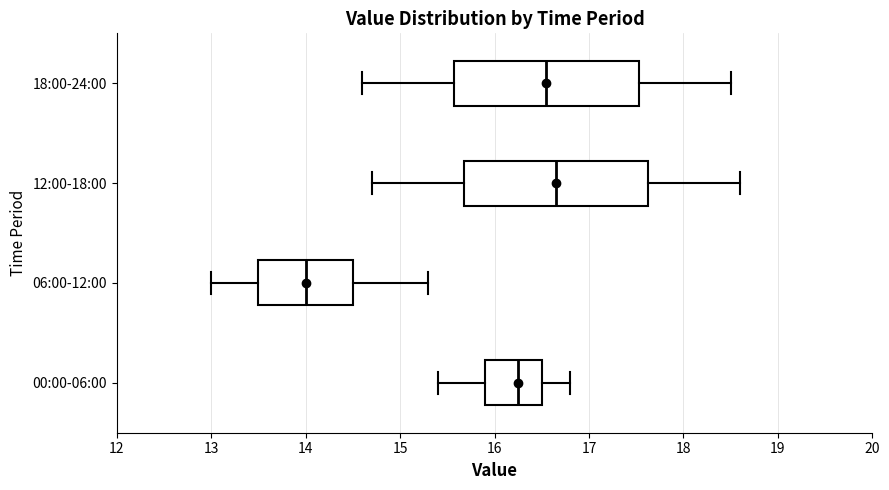

Which box's median line is the furthest to the left?

06:00-12:00